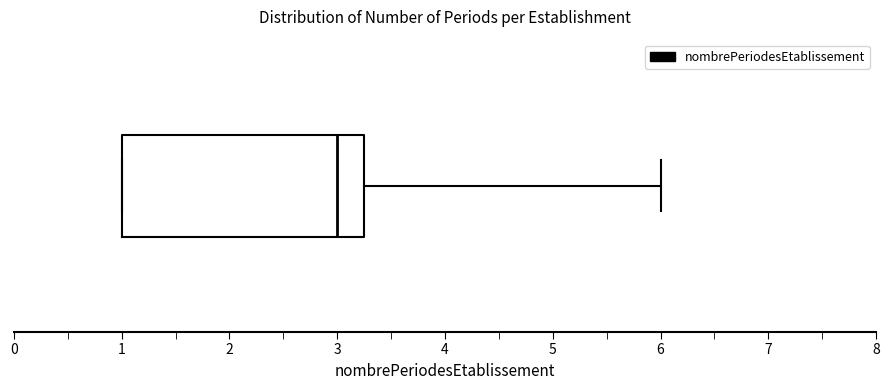

Where is the right edge of the box on the x-axis? The values are not printed on the chart, so give them approximately, as read against the axis.

3.3